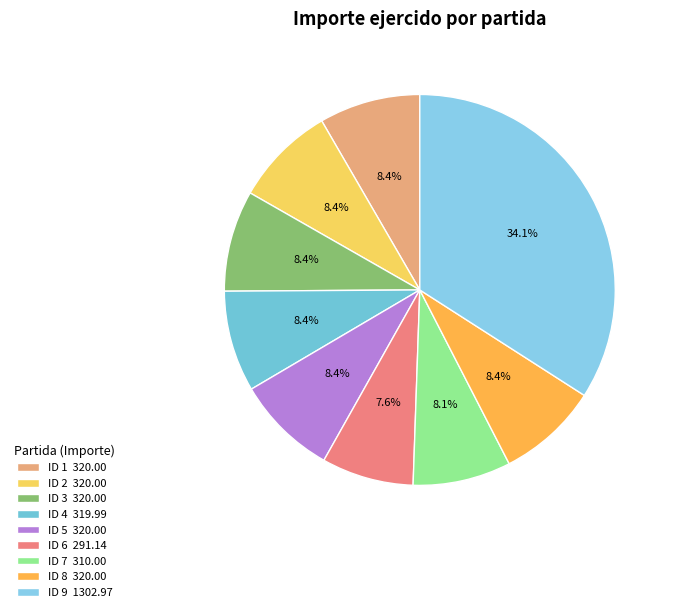

Rank the categories by value from lowest to highest.

ID 6, ID 7, ID 4, ID 1, ID 2, ID 3, ID 5, ID 8, ID 9